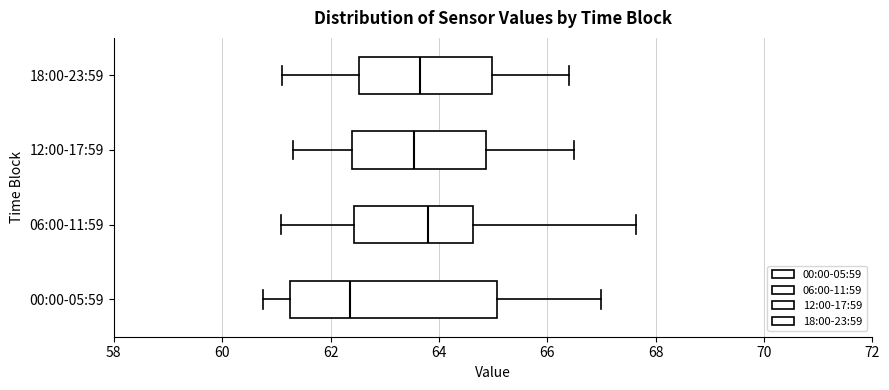

Where does the right whisker of the box for 12:00-17:59 end on the x-axis? The values are not printed on the chart, so give them approximately, as read against the axis.

66.6